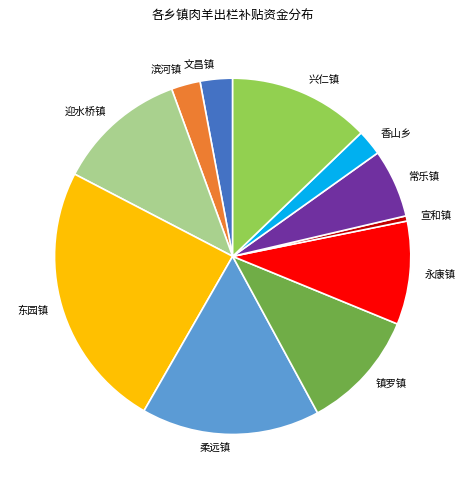

What is the largest slice in the pie chart?

东园镇